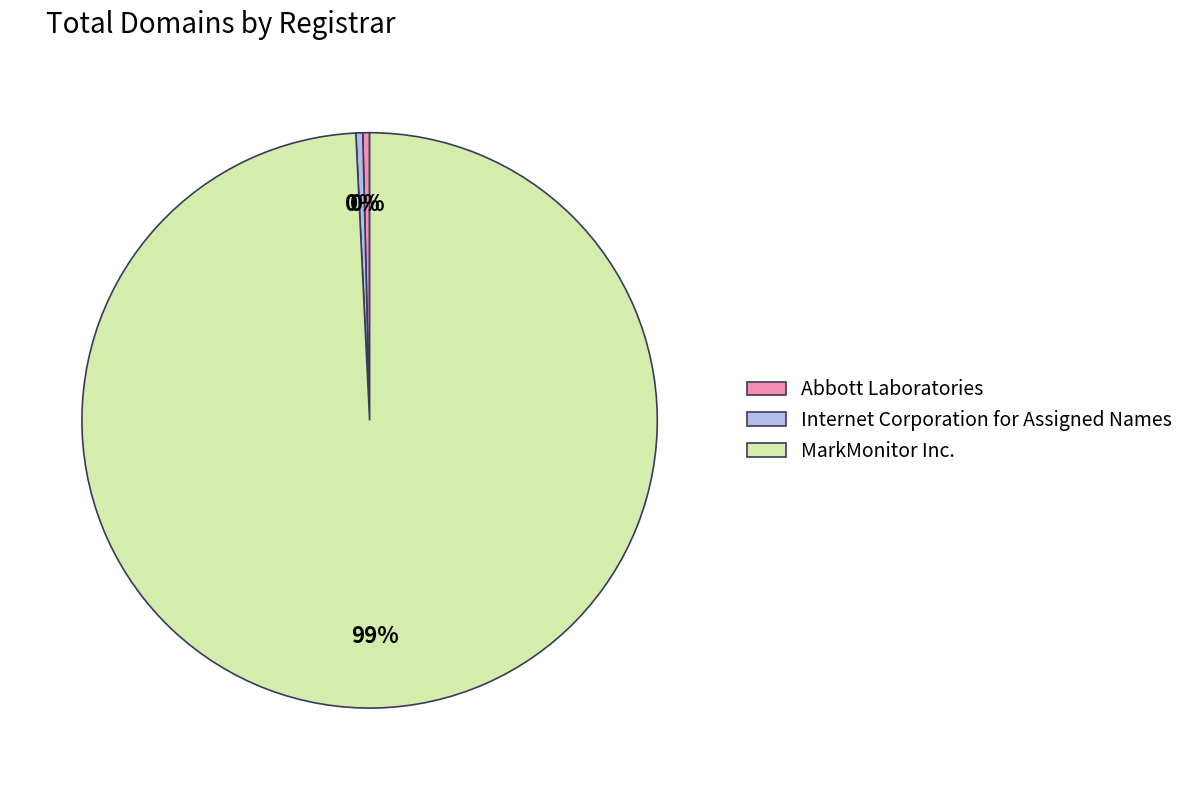

True or false: MarkMonitor Inc. accounts for 88% of the total.

False